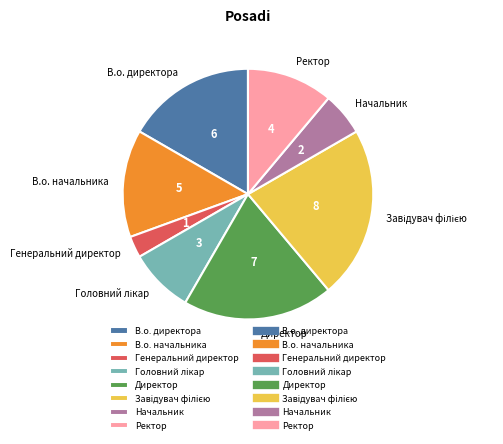

Combined, do В.о. директора and В.о. начальника account for over 50%?

No